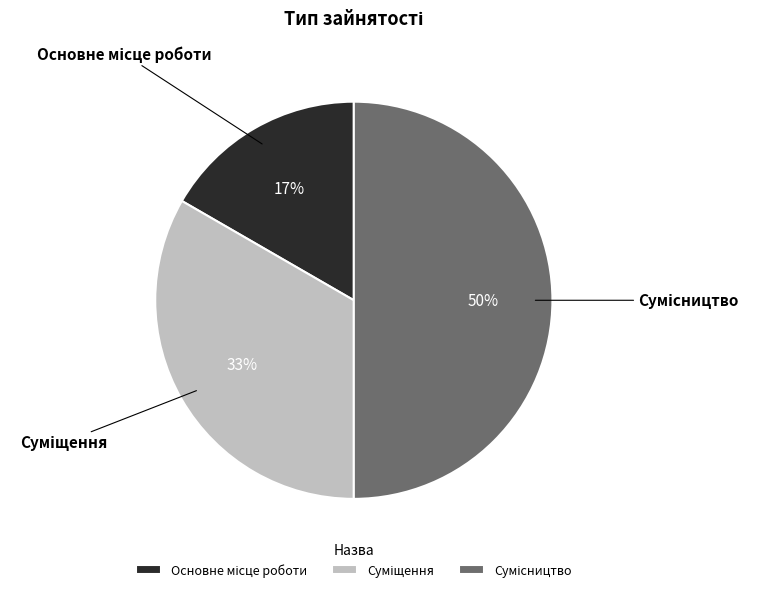

To the nearest percent, what is the average slice percentage?

33%